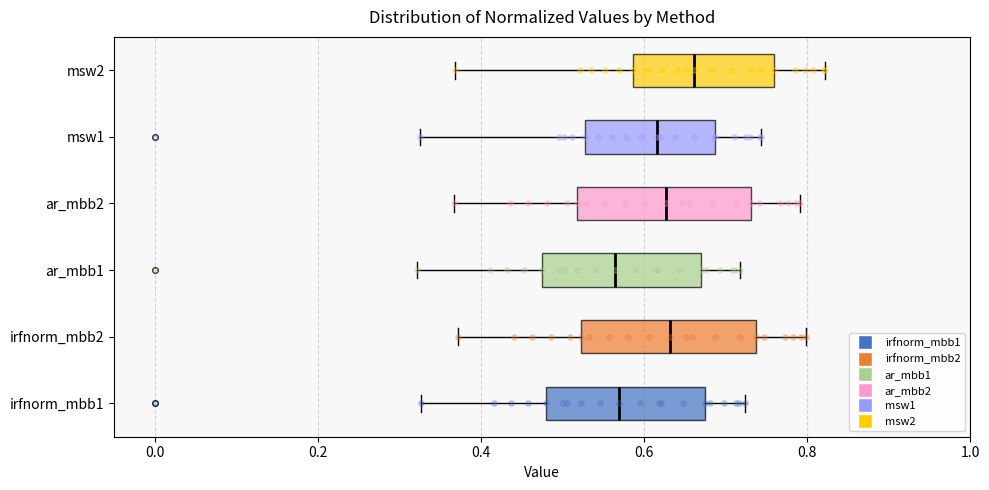

Where is the left edge of the box for ar_mbb2 on the x-axis? The values are not printed on the chart, so give them approximately, as read against the axis.

0.52